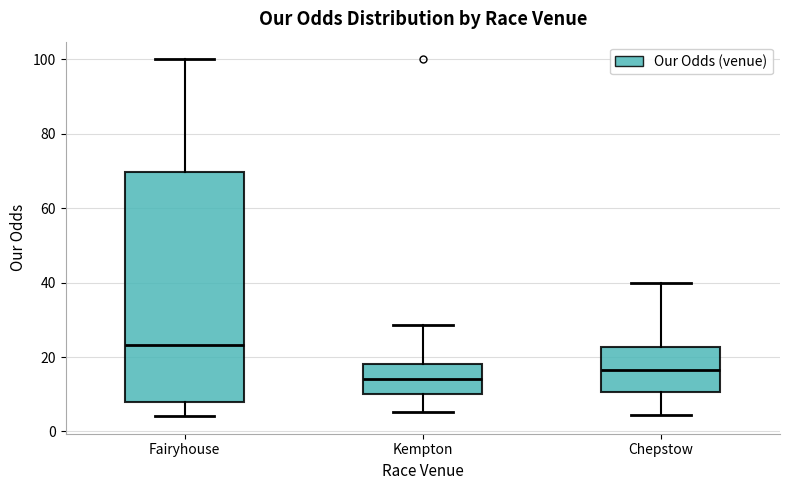

Comparing the boxes themselves (not the whiskers), which one is the tallest?

Fairyhouse